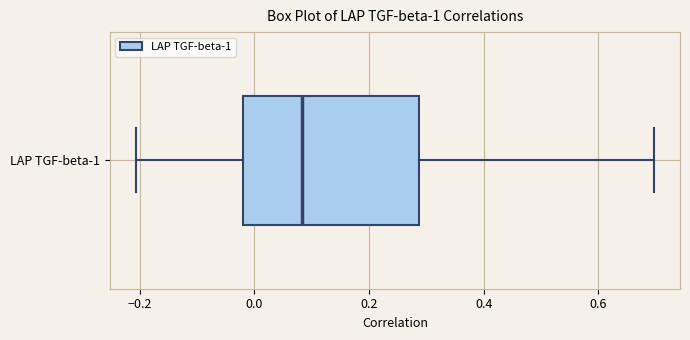

Transcribe this box plot: give where the median line is, the range the box spans, and where the two whiskers end, as read against the x-axis. The values are not printed on the chart, so give them approximately, as read against the axis.

median 0.08, box -0.02 to 0.28, whiskers -0.20 to 0.70